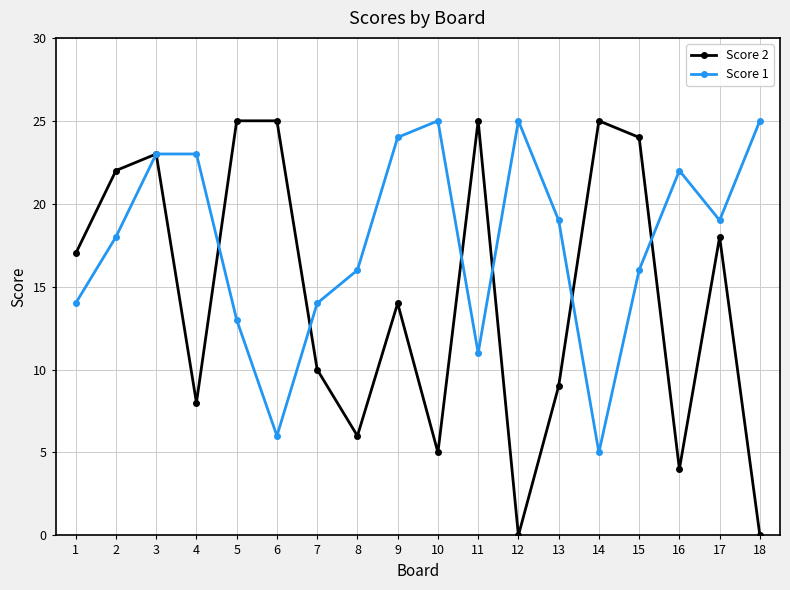

What is the difference between the second highest and second lowest values in the Score 2 series?

25